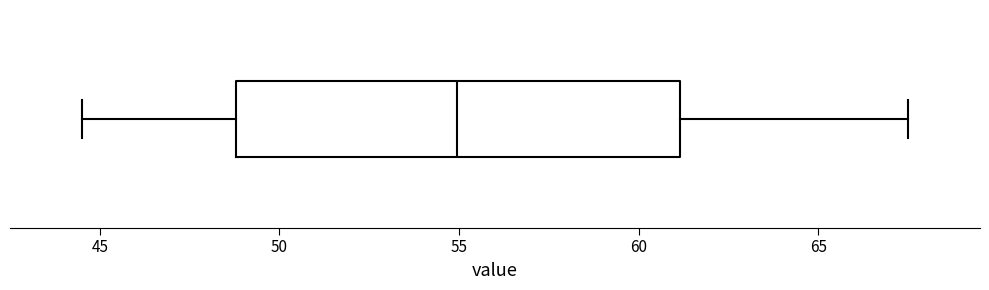

Transcribe this box plot: give where the median line is, the range the box spans, and where the two whiskers end, as read against the x-axis. The values are not printed on the chart, so give them approximately, as read against the axis.

median 55.0, box 49.0 to 61.0, whiskers 44.5 to 67.5